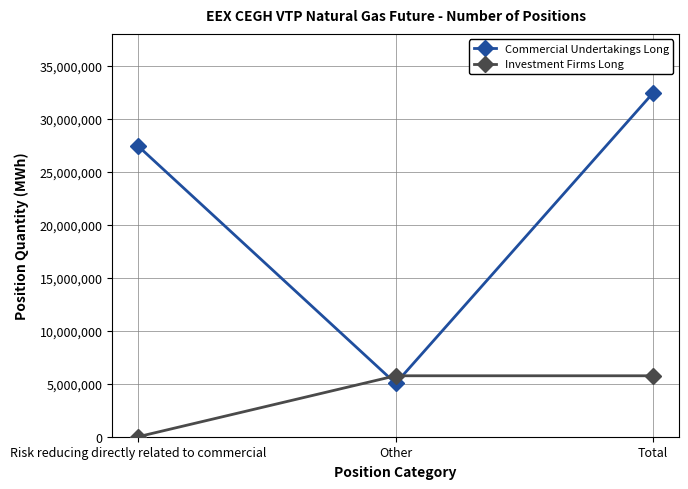

Where is Commercial Undertakings Long nearest to the value 18733834?

Risk reducing directly related to commercial